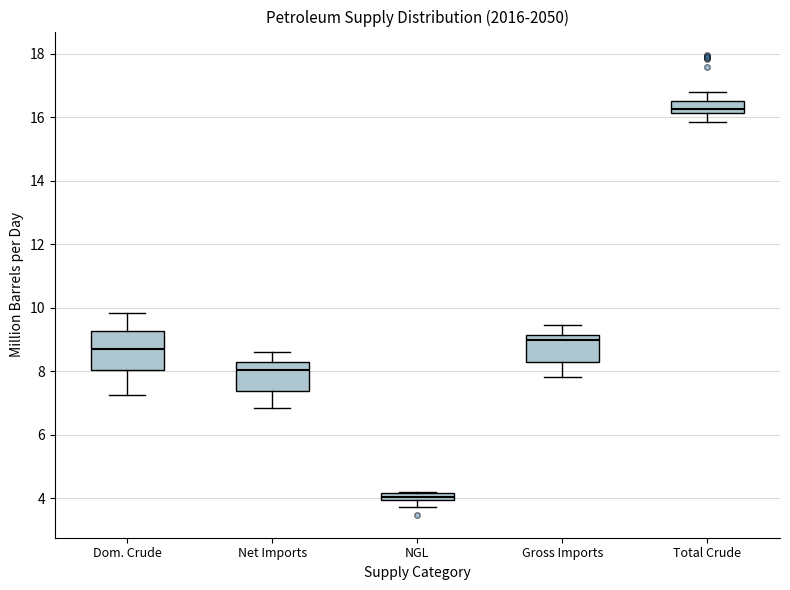

Which box has the lowest median line?

NGL